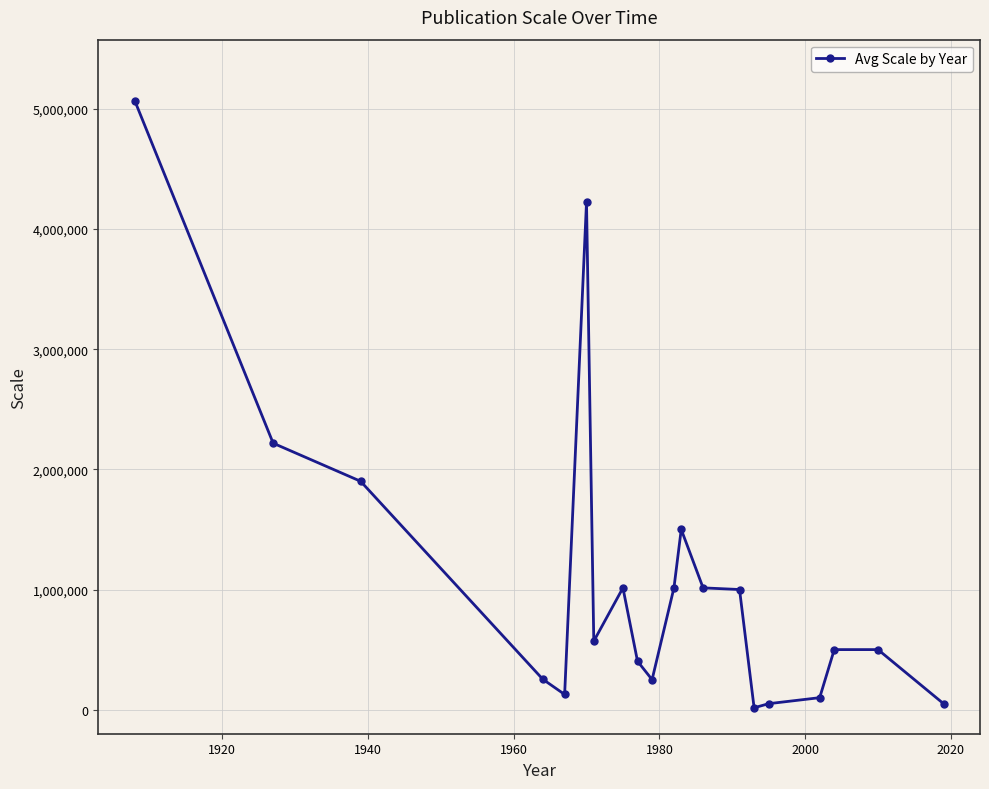

What is the difference between the second highest and minimum values?

4208160